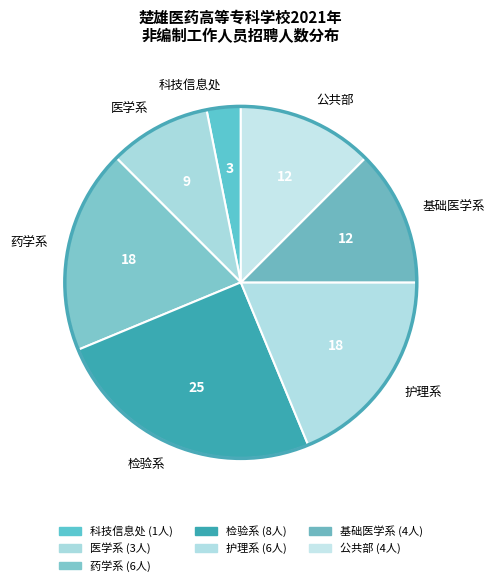

Which category has the biggest portion of the pie?

检验系